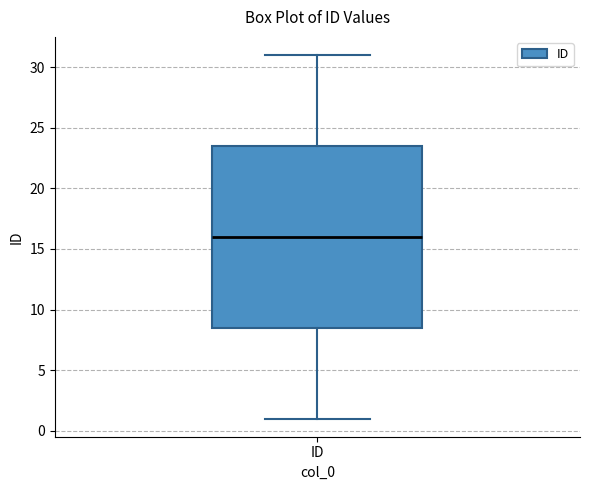

Transcribe this box plot: give where the median line is, the range the box spans, and where the two whiskers end, as read against the y-axis. The values are not printed on the chart, so give them approximately, as read against the axis.

median 16.0, box 8.5 to 23.5, whiskers 1.0 to 31.0